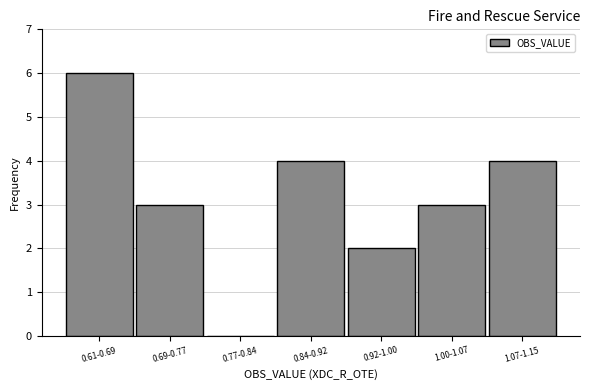

Reading left to right, extract all data points from this chart.

0.61-0.69=6	0.69-0.77=3	0.77-0.84=0	0.84-0.92=4	0.92-1.00=2	1.00-1.07=3	1.07-1.15=4